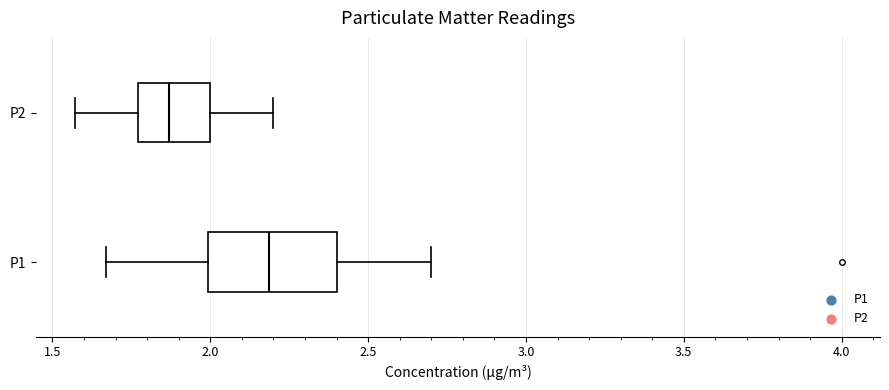

Reading bottom to top, read every box against the x-axis: the position of its median line, the range the box covers, and the ends of its whiskers. The values are not printed on the chart, so give them approximately, as read against the axis.

P1: median 2.20, box 2.00 to 2.40, whiskers 1.65 to 2.70
P2: median 1.85, box 1.75 to 2.00, whiskers 1.55 to 2.20